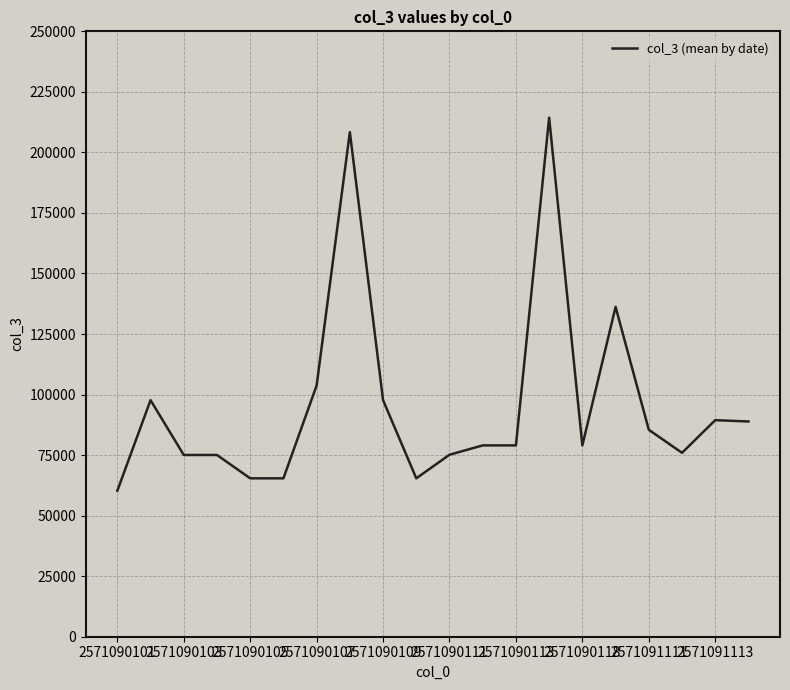

What is the greatest value displayed?

214360